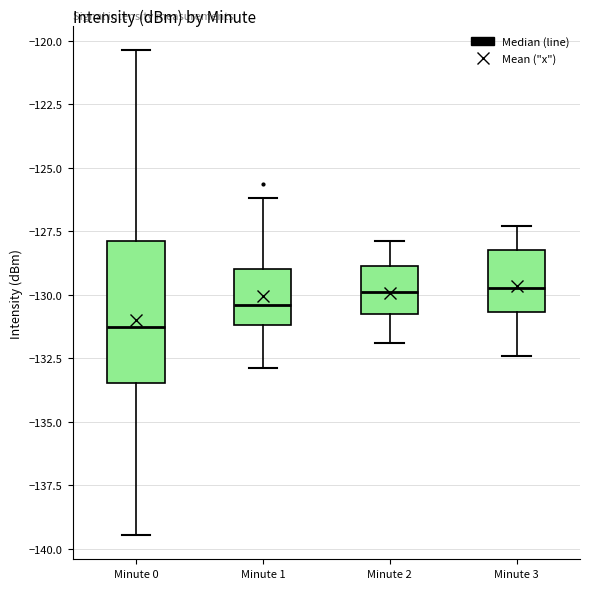

Reading left to right, read every box against the y-axis: the position of its median line, the range the box covers, and the ends of its whiskers. The values are not printed on the chart, so give them approximately, as read against the axis.

Minute 0: median -131.5, box -133.5 to -128.0, whiskers -139.5 to -120.5
Minute 1: median -130.5, box -131.0 to -129.0, whiskers -133.0 to -126.0
Minute 2: median -130.0, box -131.0 to -129.0, whiskers -132.0 to -128.0
Minute 3: median -129.5, box -130.5 to -128.0, whiskers -132.5 to -127.5